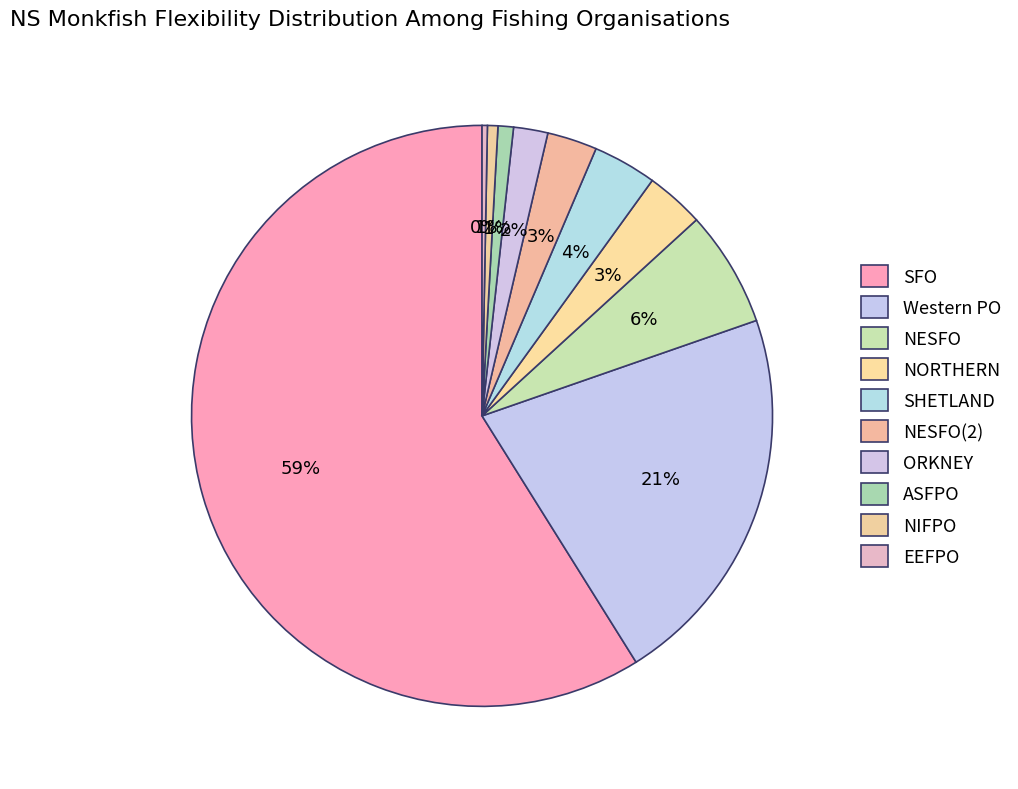

Which has a higher value, ASFPO or Western PO?

Western PO